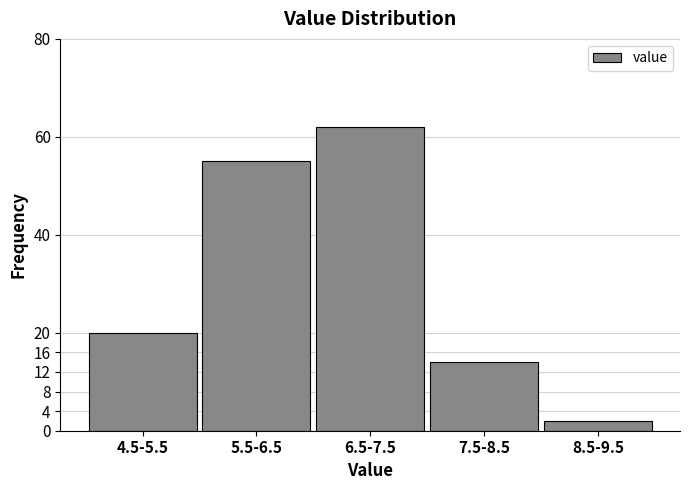

Reading left to right, extract all data points from this chart.

20	55	62	14	2